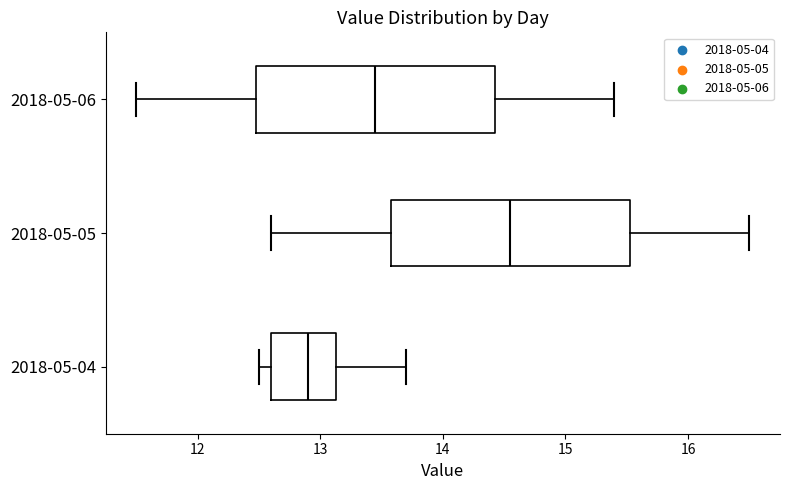

Reading bottom to top, read every box against the x-axis: the position of its median line, the range the box covers, and the ends of its whiskers. The values are not printed on the chart, so give them approximately, as read against the axis.

2018-05-04: median 12.9, box 12.6 to 13.1, whiskers 12.5 to 13.7
2018-05-05: median 14.6, box 13.6 to 15.5, whiskers 12.6 to 16.5
2018-05-06: median 13.5, box 12.5 to 14.4, whiskers 11.5 to 15.4